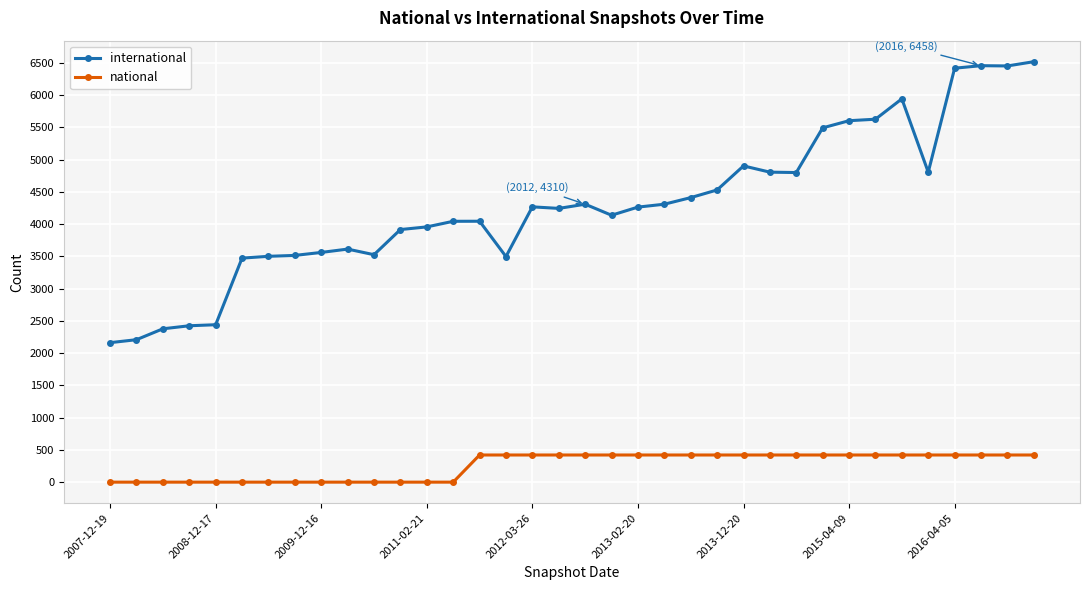

Which series has the largest total across all categories?

international